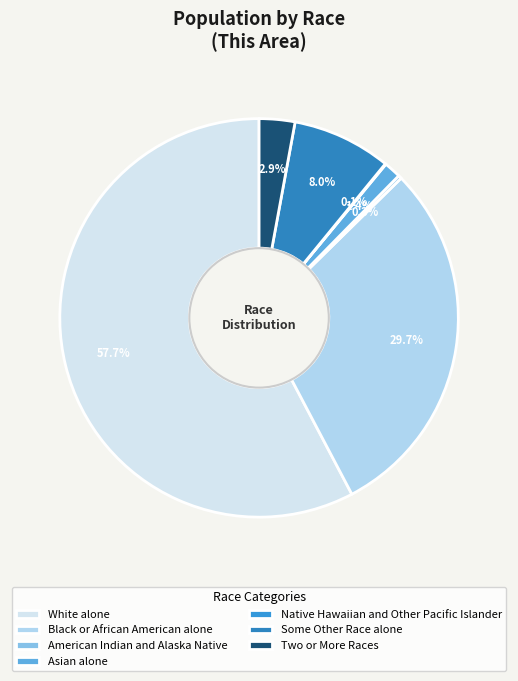

Do Some Other Race alone and Asian alone together represent more than half of the pie?

No